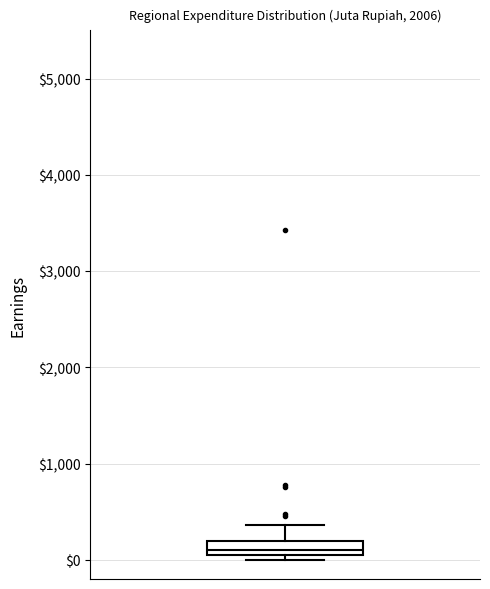

Where does the upper whisker of the box end on the y-axis? The values are not printed on the chart, so give them approximately, as read against the axis.

400